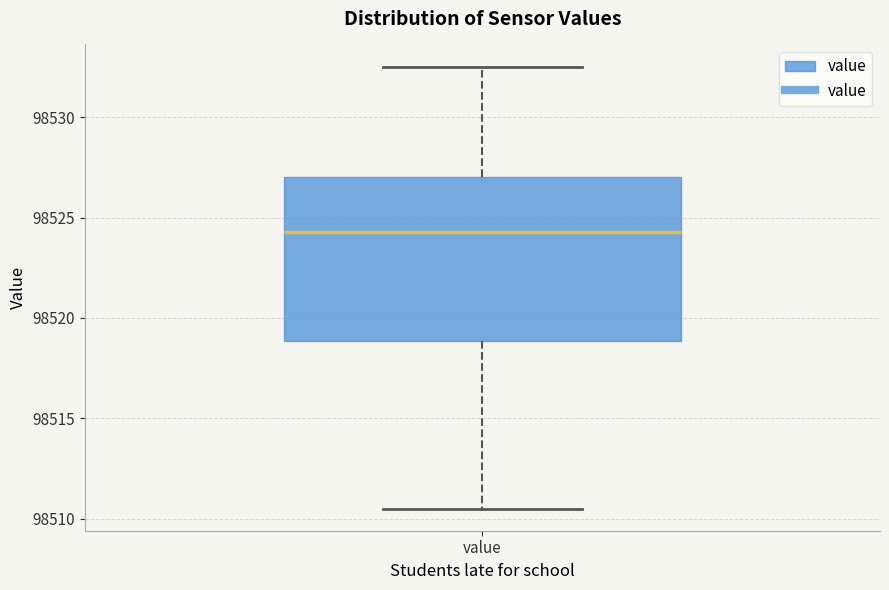

Read this box plot against the y-axis: the position of the median line, the range covered by the box, and the ends of both whiskers. The values are not printed on the chart, so give them approximately, as read against the axis.

median 98524.5, box 98519.0 to 98527.0, whiskers 98510.5 to 98532.5